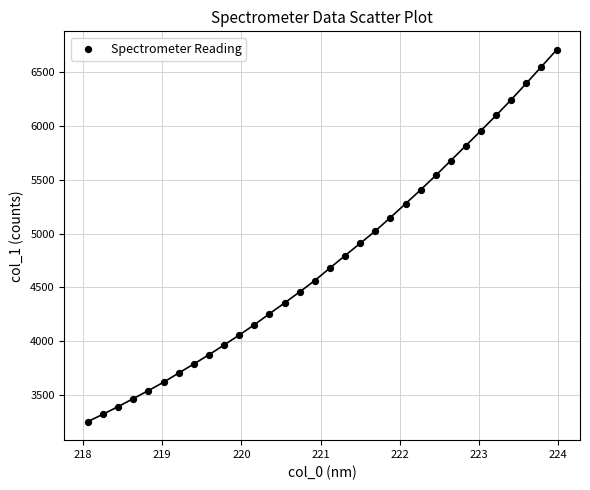

What is the range of X values (max minus min)?

5.9